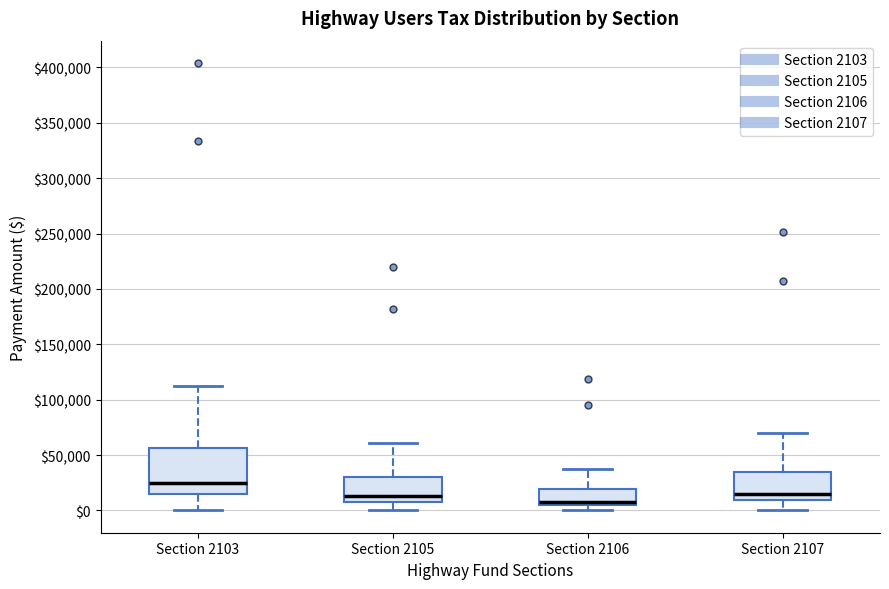

Where does the lower whisker of the box for Section 2105 end on the y-axis? The values are not printed on the chart, so give them approximately, as read against the axis.

0